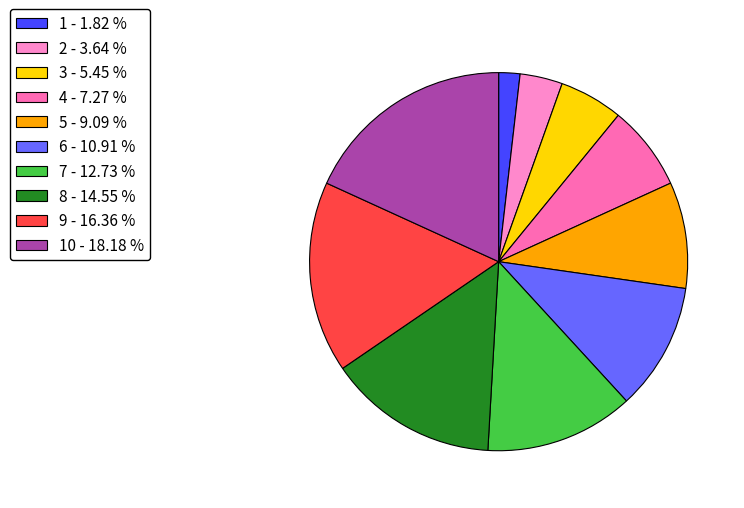

Rank the categories by value from highest to lowest.

10 - 18.18 %, 9 - 16.36 %, 8 - 14.55 %, 7 - 12.73 %, 6 - 10.91 %, 5 - 9.09 %, 4 - 7.27 %, 3 - 5.45 %, 2 - 3.64 %, 1 - 1.82 %